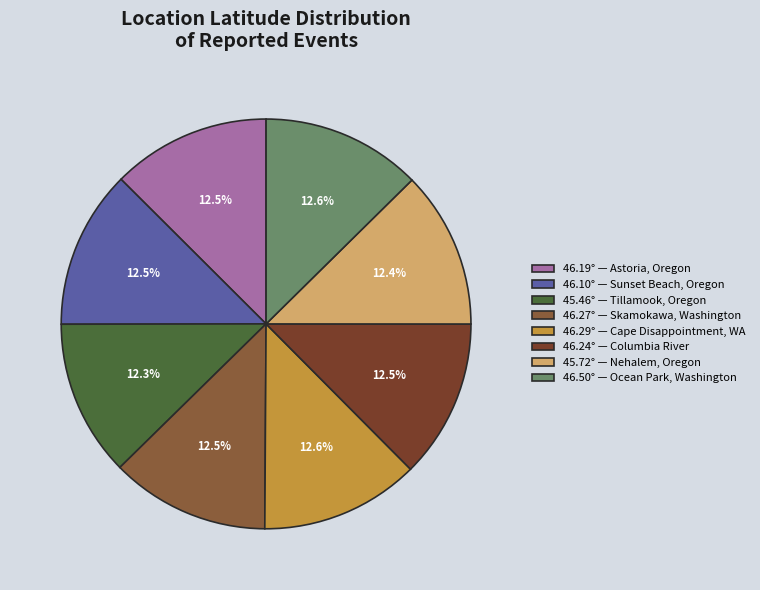

Which category has the smallest portion of the pie?

Tillamook, Oregon